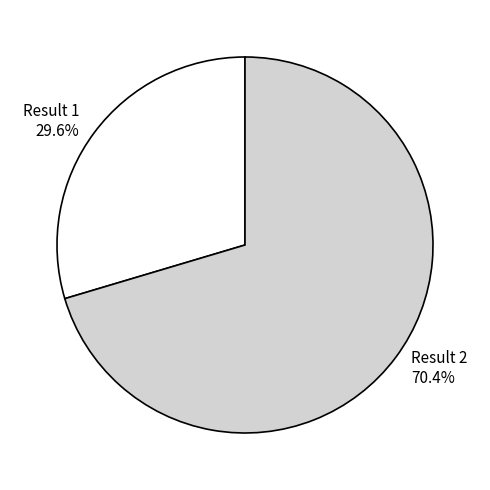

Is there any slice that represents more than half of the pie?

Yes